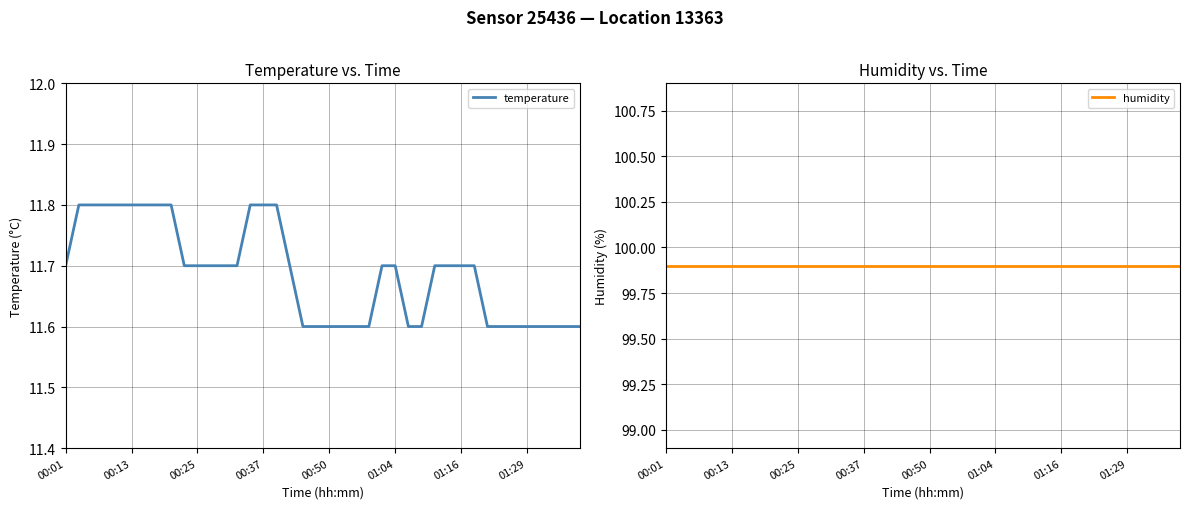

What is the average value of the humidity series?

99.9